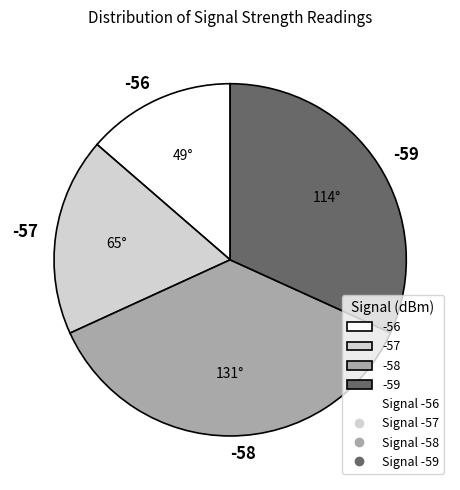

The -59 slice represents 32% of the pie. True or false?

True